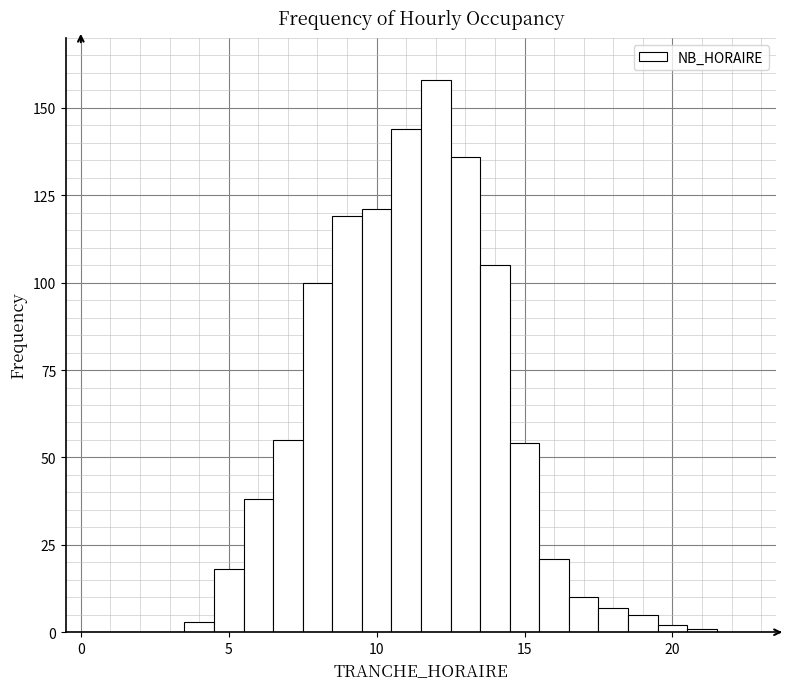

Read against the x-axis, roughly where is the centre of the tallest bar?

12.0